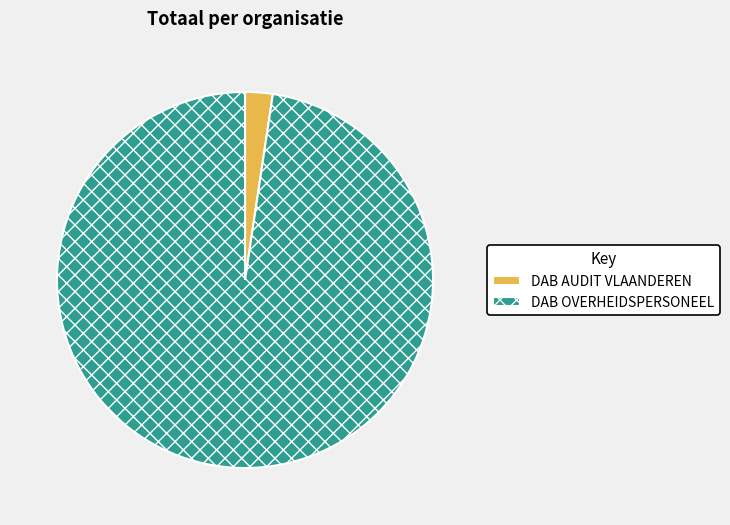

The DAB OVERHEIDSPERSONEEL slice represents 85% of the pie. True or false?

False